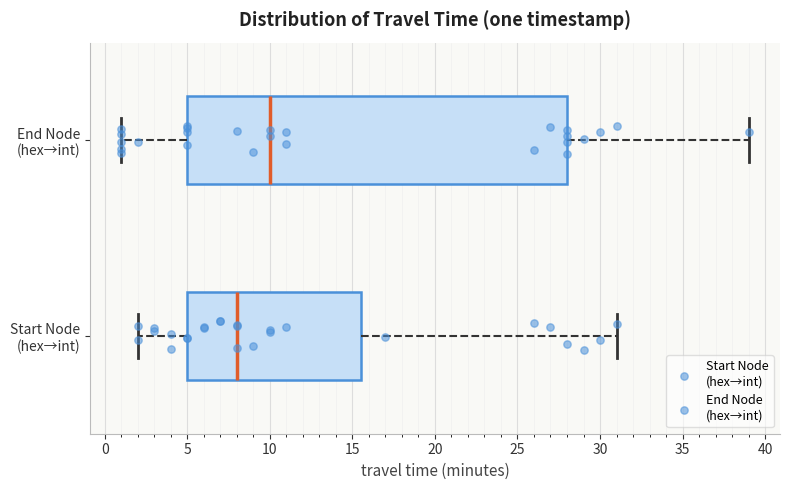

Reading bottom to top, transcribe this box plot: for each box, give where its median line is, the range the box spans, and where its two whiskers end, as read against the x-axis. The values are not printed on the chart, so give them approximately, as read against the axis.

Start Node (hex→int): median 8.0, box 5.0 to 15.5, whiskers 2.0 to 31.0
End Node (hex→int): median 10.0, box 5.0 to 28.0, whiskers 1.0 to 39.0